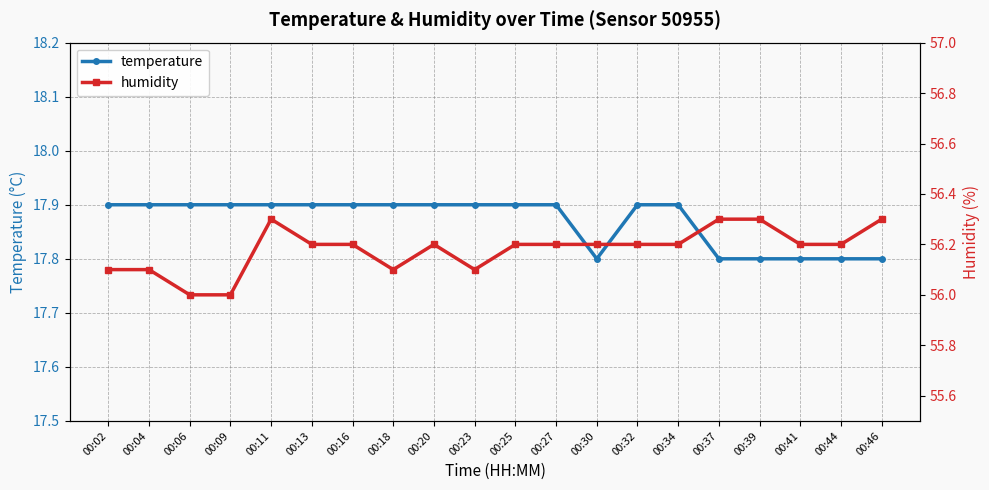

In temperature, how many points are lower than both neighbors (excluding endpoints)?

1